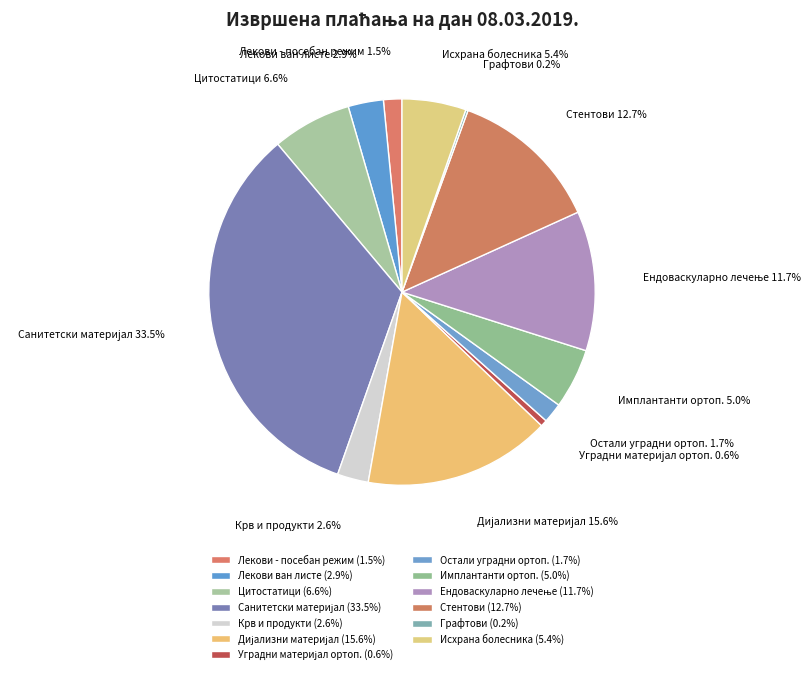

What portion of the pie excludes Лекови - посебан режим?

98.5%